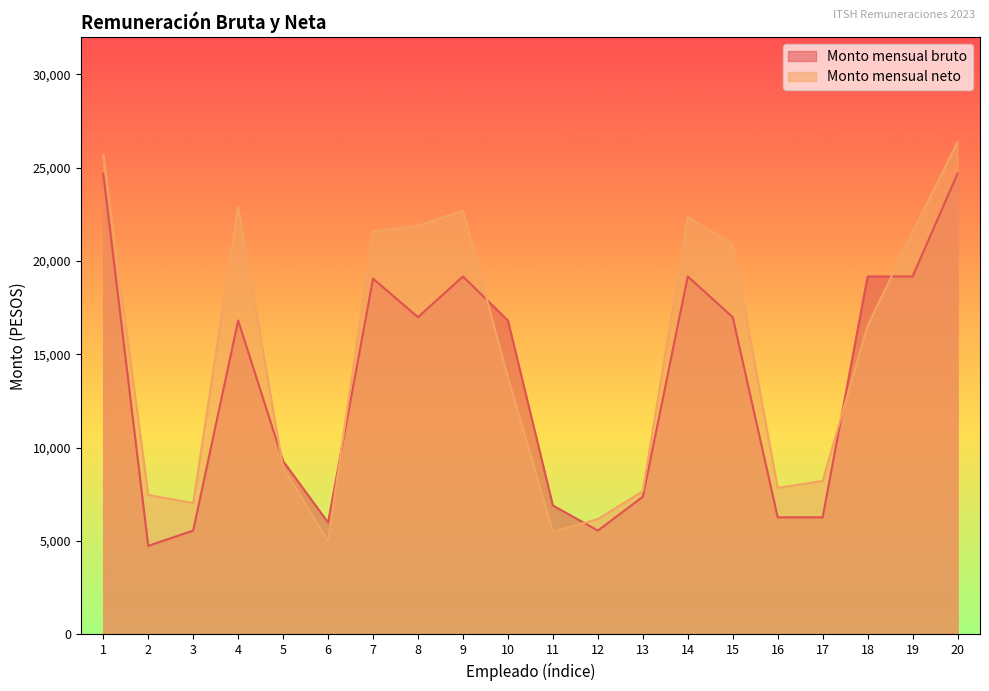

Where is the first local minimum for Monto mensual neto?

3